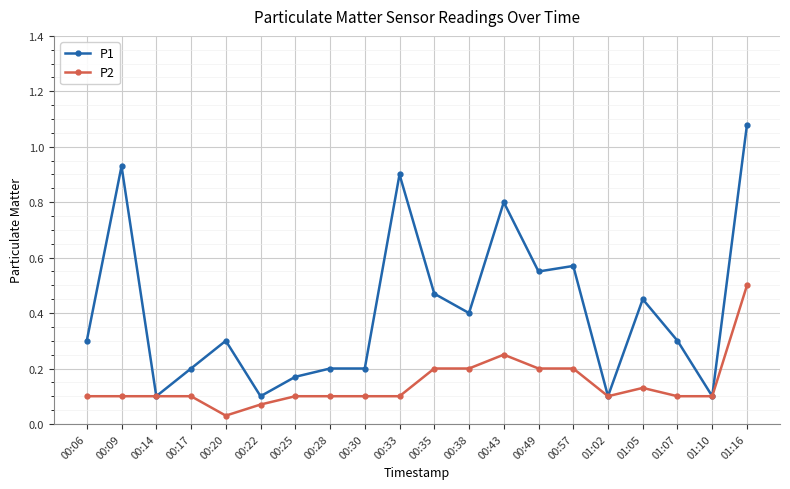

What is the total value across all series at 01:16?

1.6